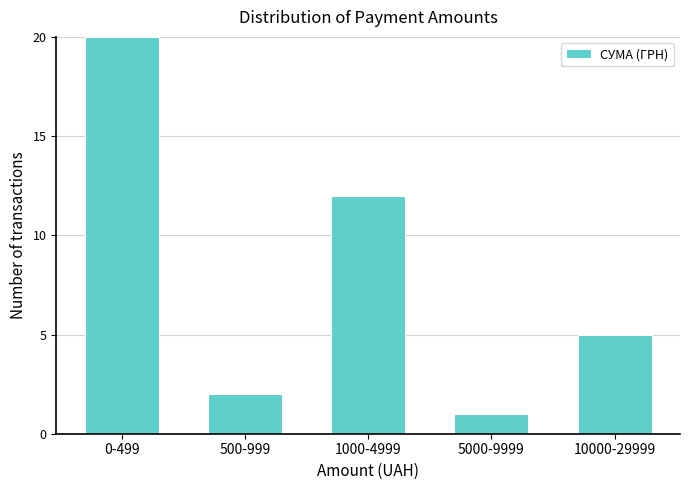

Reading right to left, extract all data points from this chart.

5	1	12	2	20